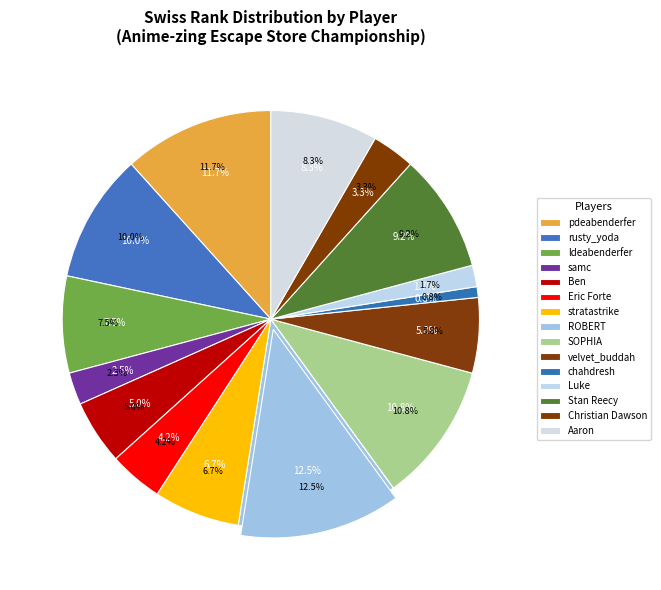

Rank the categories by value from highest to lowest.

ROBERT, pdeabenderfer, SOPHIA, rusty_yoda, Stan Reecy, Aaron, ldeabenderfer, stratastrike, velvet_buddah, Ben, Eric Forte, Christian Dawson, samc, Luke, chahdresh